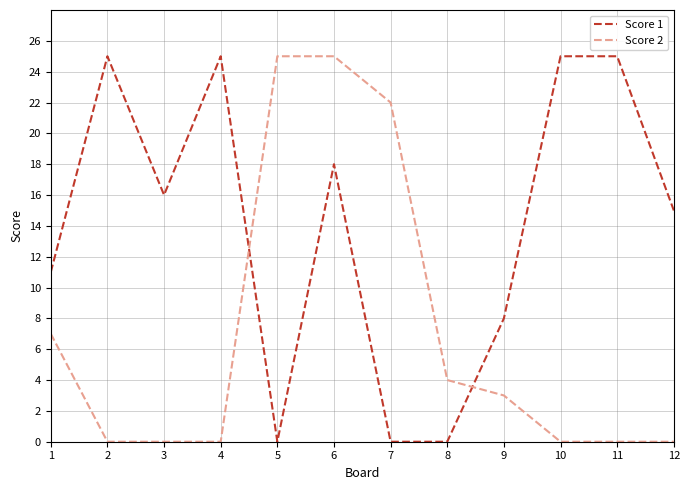

Between which two adjacent categories do Score 2 and Score 1 first intersect?

4 and 5